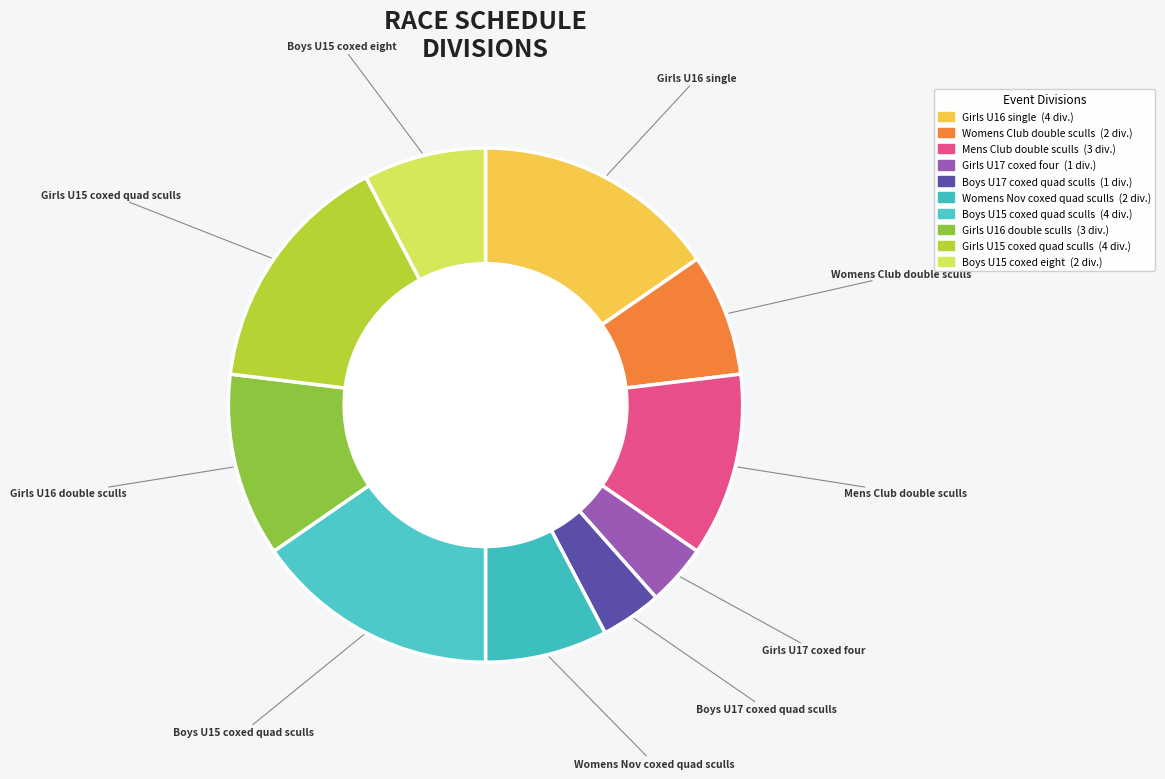

How many segments does this pie chart have?

10